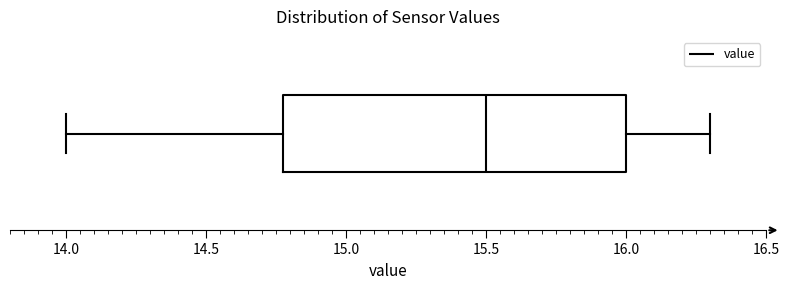

Read this box plot against the x-axis: the position of the median line, the range covered by the box, and the ends of both whiskers. The values are not printed on the chart, so give them approximately, as read against the axis.

median 15.5, box 14.8 to 16.0, whiskers 14.0 to 16.3